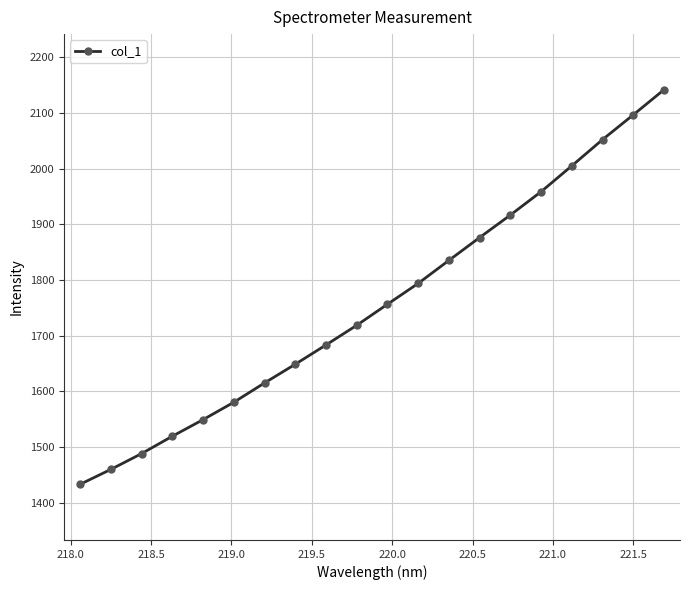

What is the smallest value displayed?

1433.2